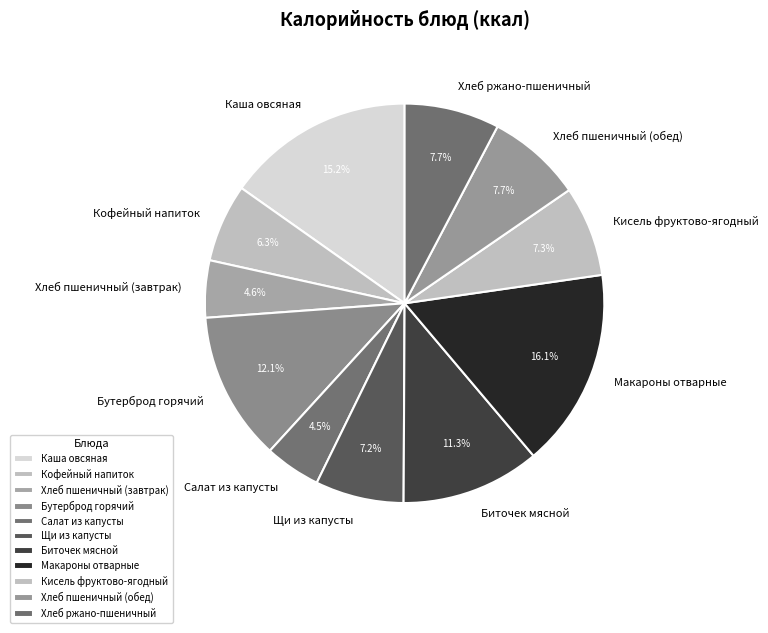

To the nearest percent, what is the combined percentage of Салат из капусты and Хлеб пшеничный (обед)?

12%